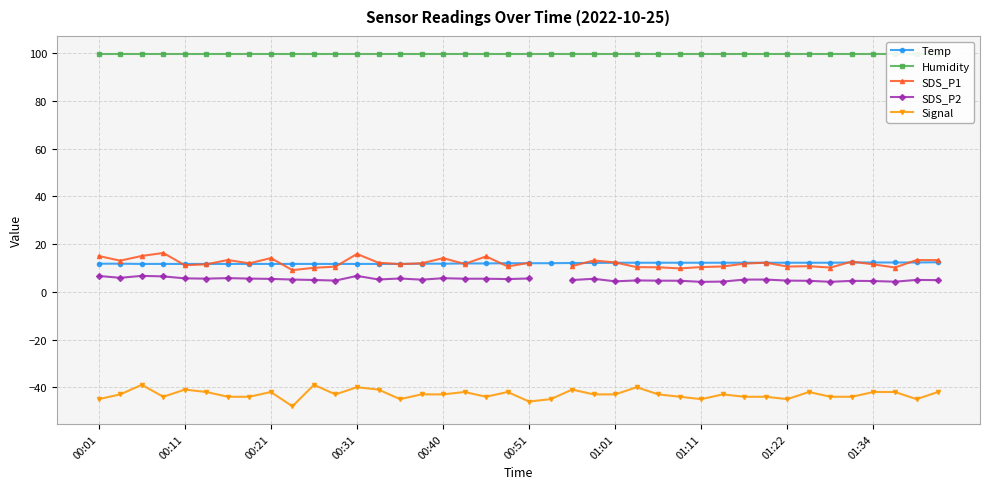

What is the difference between the highest and lowest values at 15?

142.9